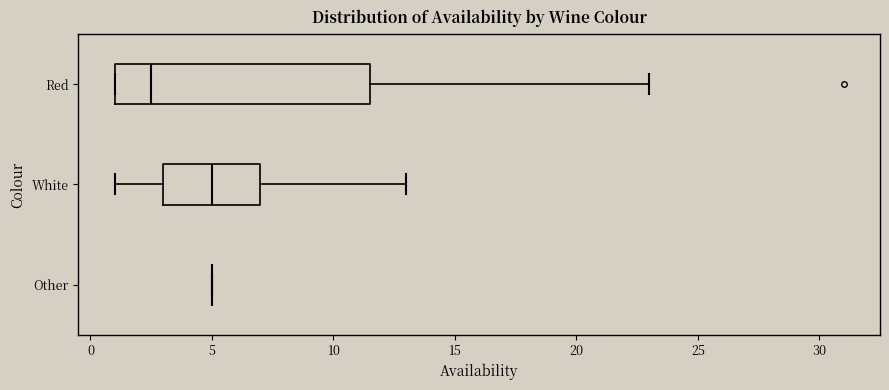

Reading bottom to top, transcribe this box plot: for each box, give where its median line is, the range the box spans, and where its two whiskers end, as read against the x-axis. The values are not printed on the chart, so give them approximately, as read against the axis.

Other: box collapsed to a line at 5.0, whiskers 5.0 to 5.0
White: median 5.0, box 3.0 to 7.0, whiskers 1.0 to 13.0
Red: median 2.5, box 1.0 to 11.5, whiskers 1.0 to 23.0